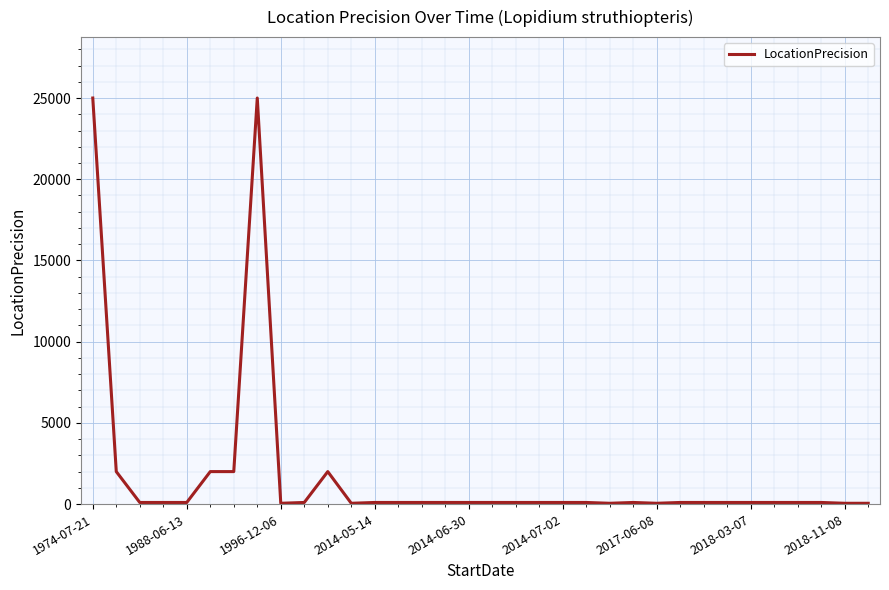

What is the difference between the maximum and minimum values?

24950